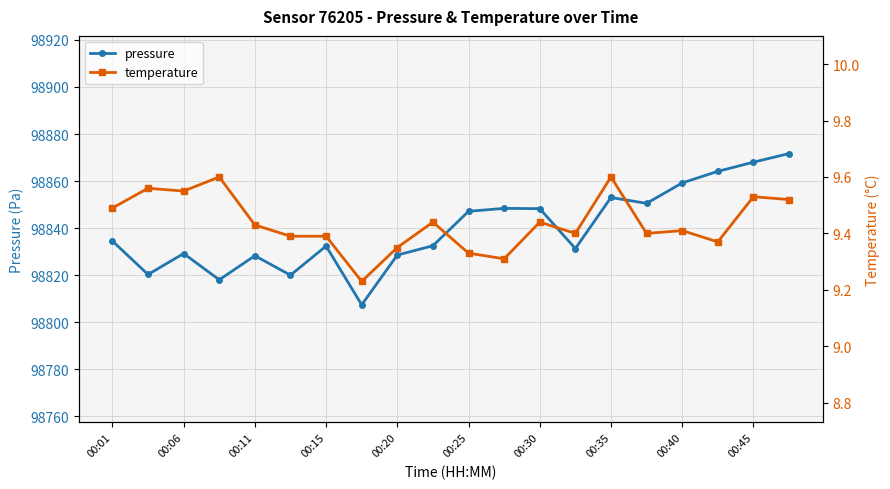

Where is the first local maximum for pressure?

00:06